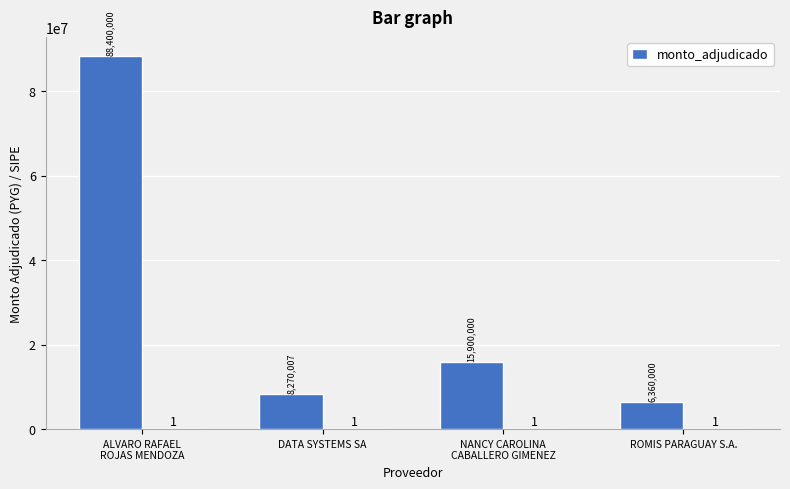

What is the sum of the values at ALVARO RAFAEL
ROJAS MENDOZA and NANCY CAROLINA
CABALLERO GIMENEZ?

104300000